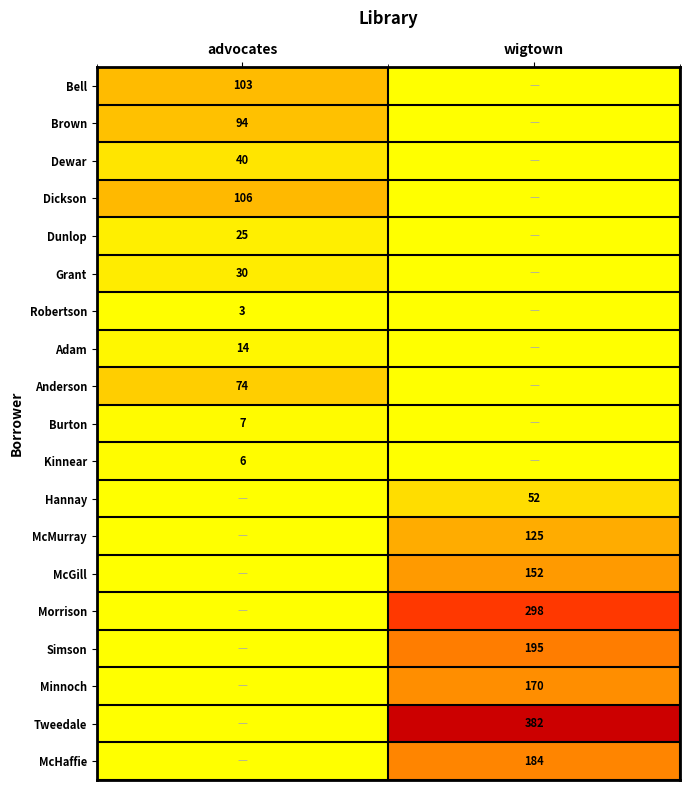

What is the total value across all series at wigtown?

1558